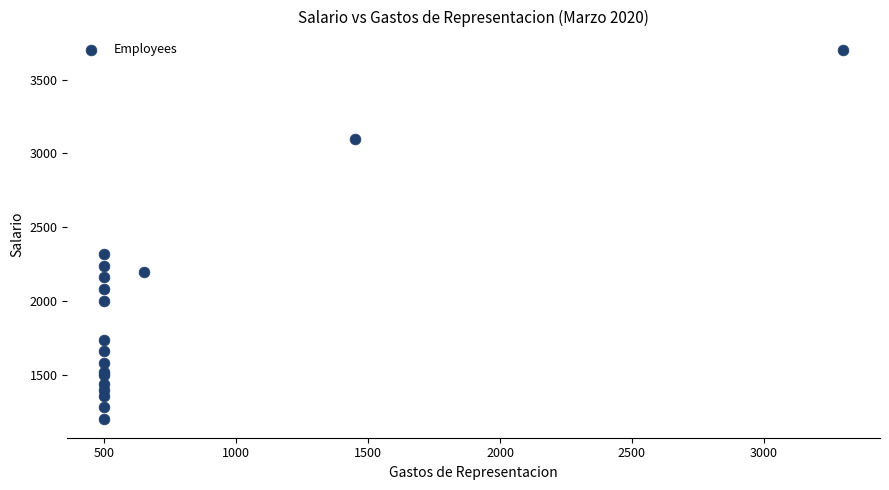

What Y value in the scatter plot is closest to 2450?

2320